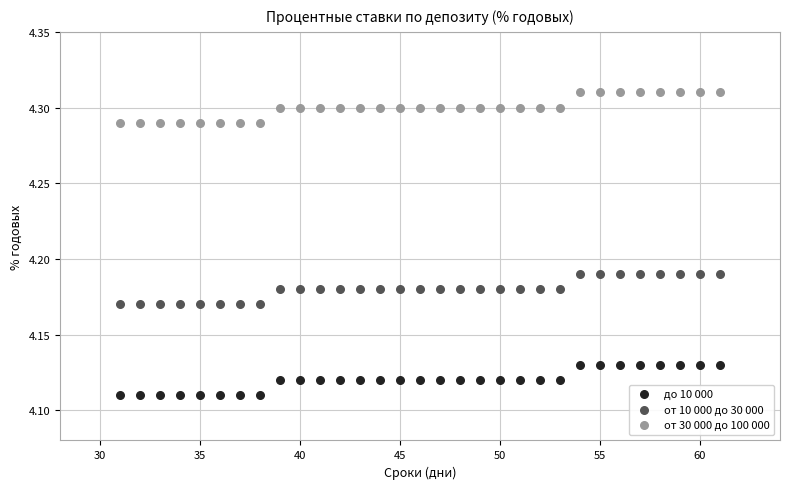

What is the X range (max minus min) for the scatter plot?

30.0